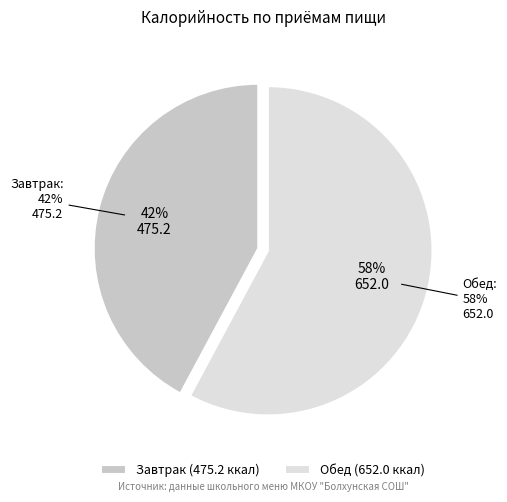

To the nearest percent, what percentage of the pie is Завтрак?

42%